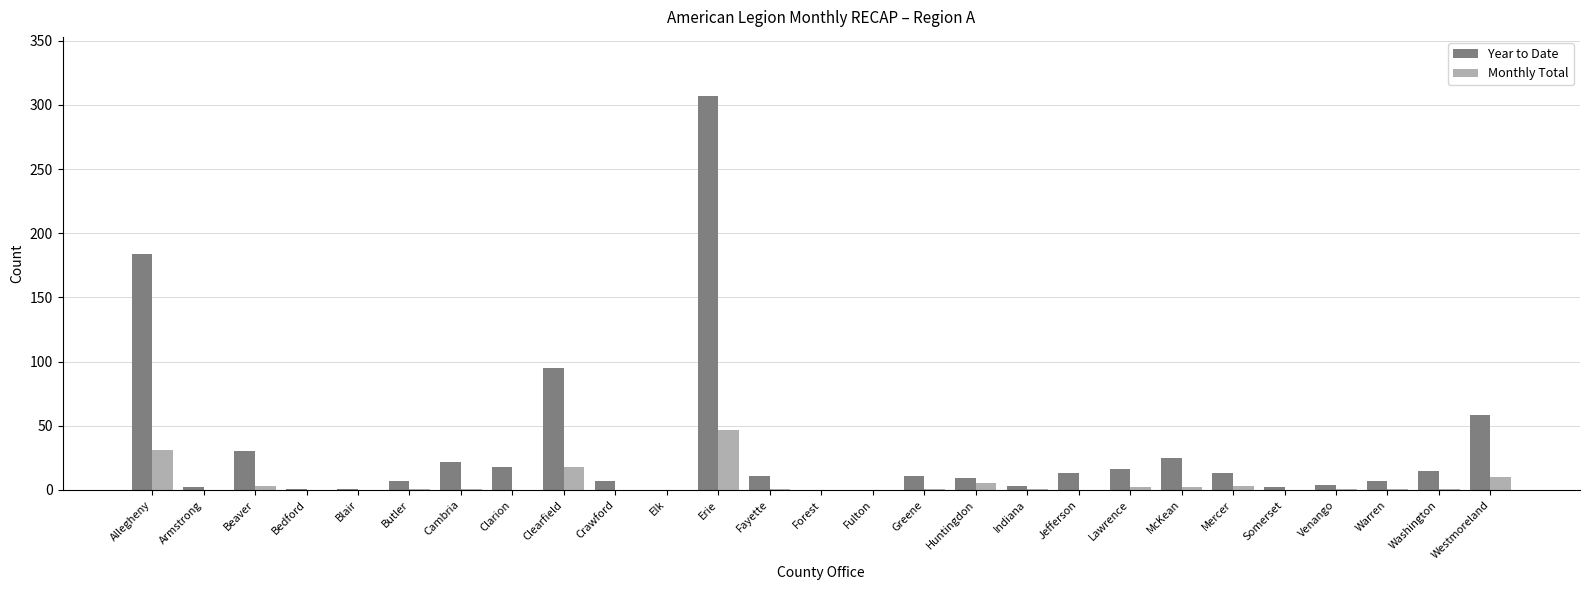

At which category is the sum across all series the highest?

Erie